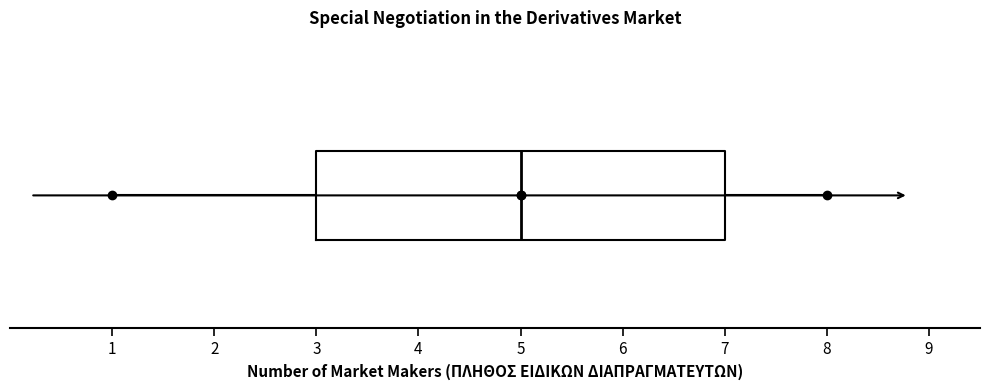

Transcribe this box plot: give where the median line is, the range the box spans, and where the two whiskers end, as read against the x-axis. The values are not printed on the chart, so give them approximately, as read against the axis.

median 5, box 3 to 7, whiskers 1 to 8